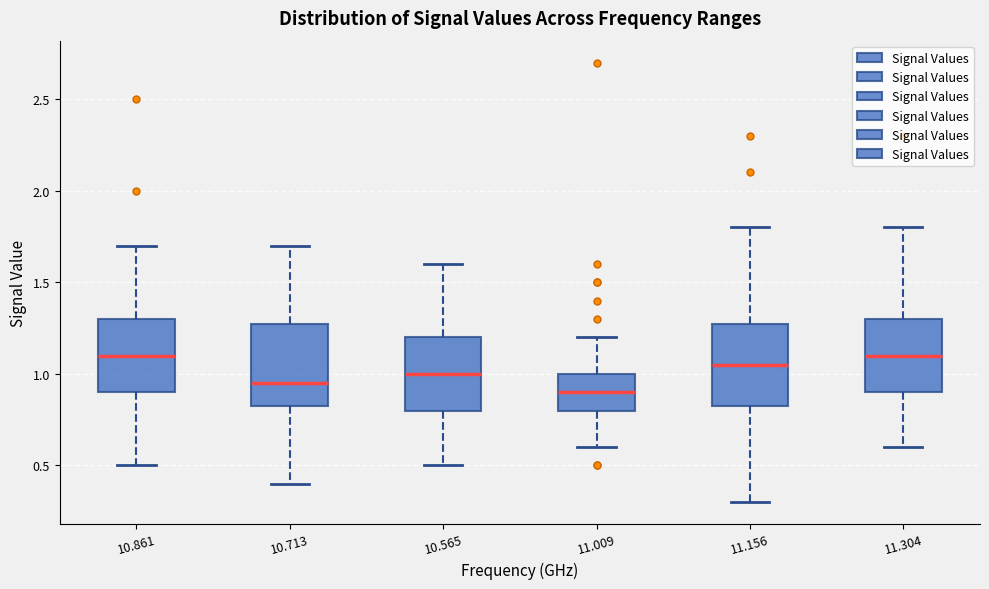

Where does the median line of the box at x = 10.861 sit on the y-axis? The values are not printed on the chart, so give them approximately, as read against the axis.

1.10